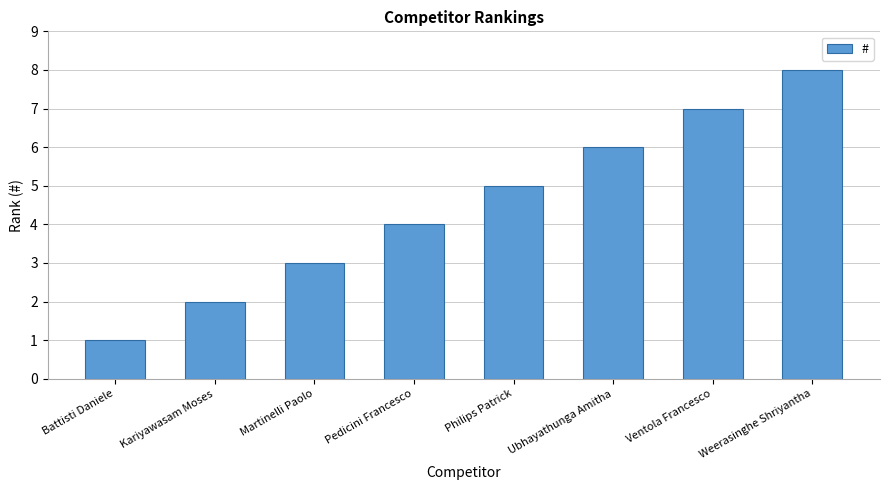

How many bars are there in total?

8